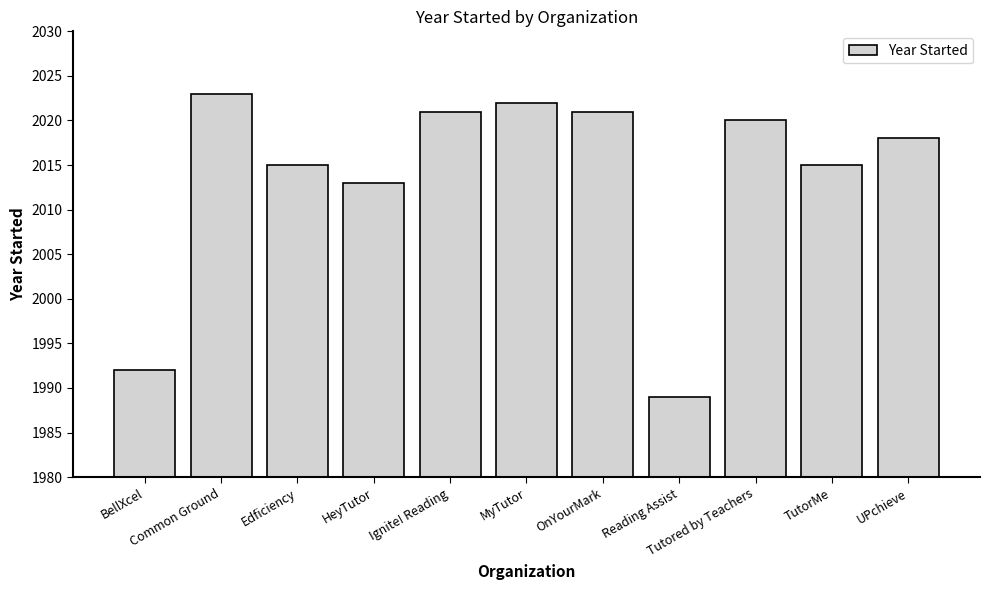

How many bars are there in total?

11